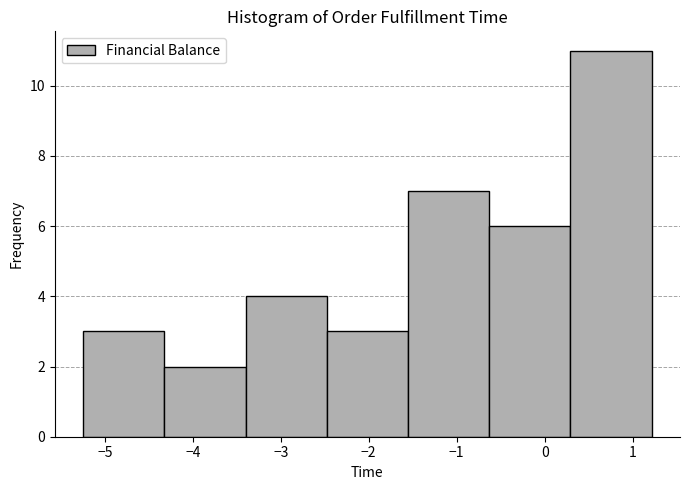

Reading left to right, transcribe this chart: for each bar, give the range it covers on the x-axis and its height. Neither the bar edges nor the heights are printed on the chart, so give them approximately, as read against the axes.

-5.2 to -4.3: 3
-4.3 to -3.4: 2
-3.4 to -2.5: 4
-2.5 to -1.6: 3
-1.6 to -0.6: 7
-0.6 to 0.3: 6
0.3 to 1.2: 11